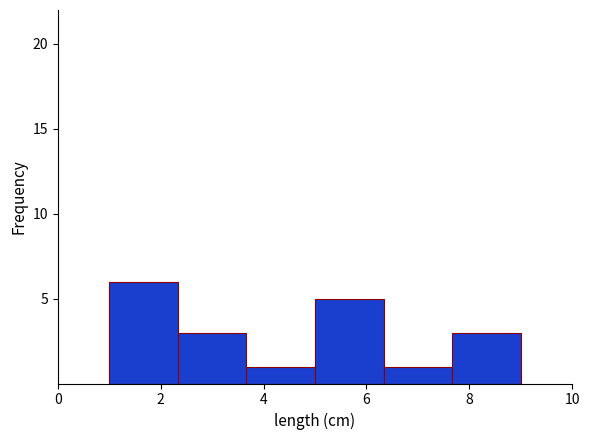

Which range on the x-axis has the tallest bar?

1.0 to 2.4